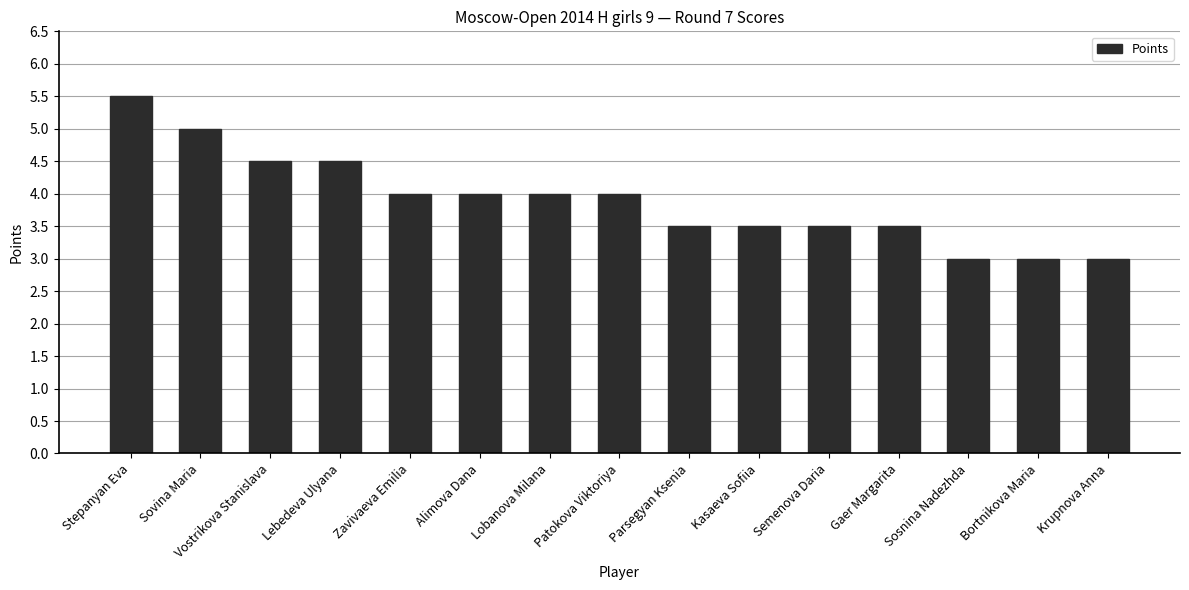

Reading right to left, transcribe all the data shown in this chart.

Krupnova Anna=3.0	Bortnikova Maria=3.0	Sosnina Nadezhda=3.0	Gaer Margarita=3.5	Semenova Daria=3.5	Kasaeva Sofiia=3.5	Parsegyan Ksenia=3.5	Patokova Viktoriya=4.0	Lobanova Milana=4.0	Alimova Dana=4.0	Zavivaeva Emilia=4.0	Lebedeva Ulyana=4.5	Vostrikova Stanislava=4.5	Sovina Maria=5.0	Stepanyan Eva=5.5